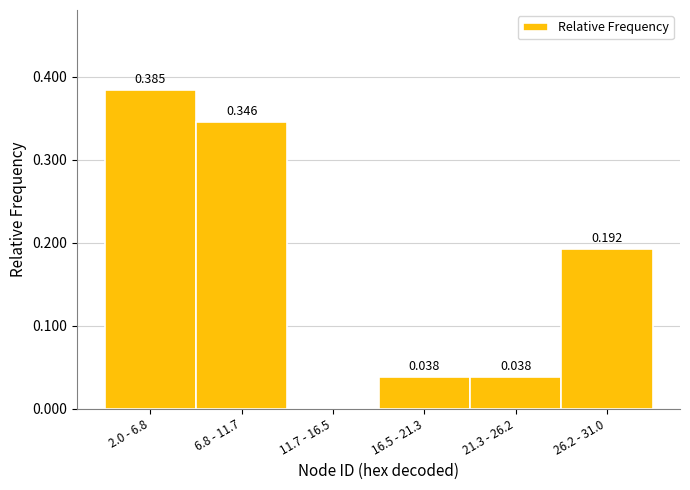

Are the bars horizontal?

No